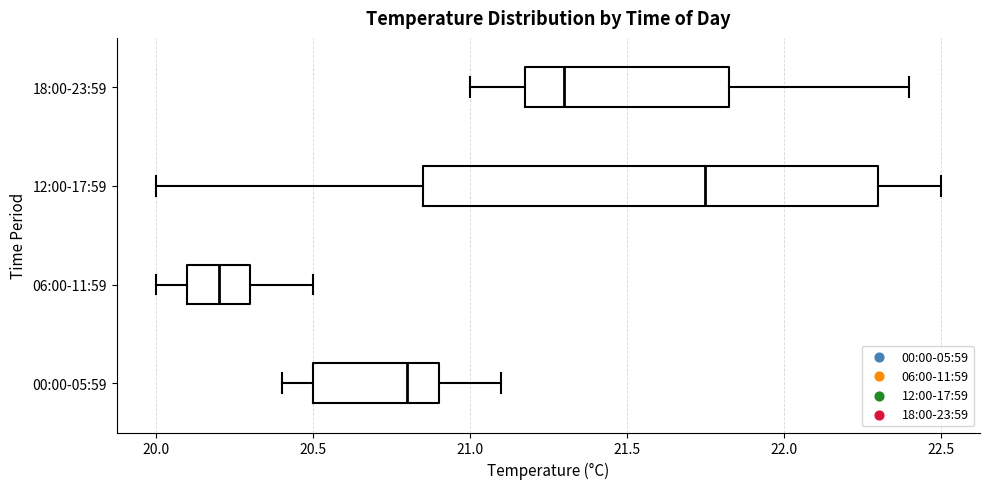

Which box is the widest, from its left edge to its right edge?

12:00-17:59